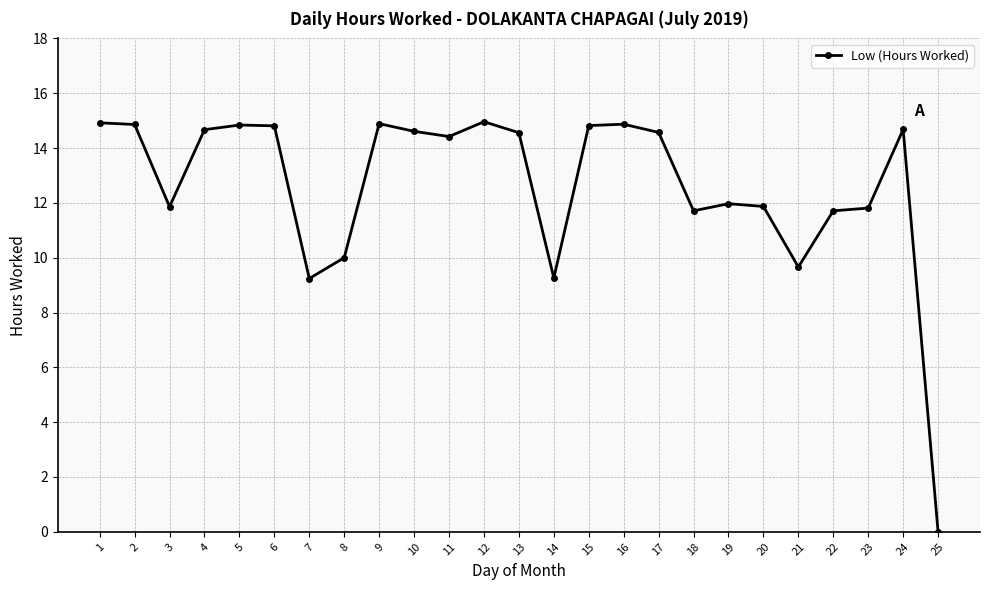

How many values exceed 14?

14